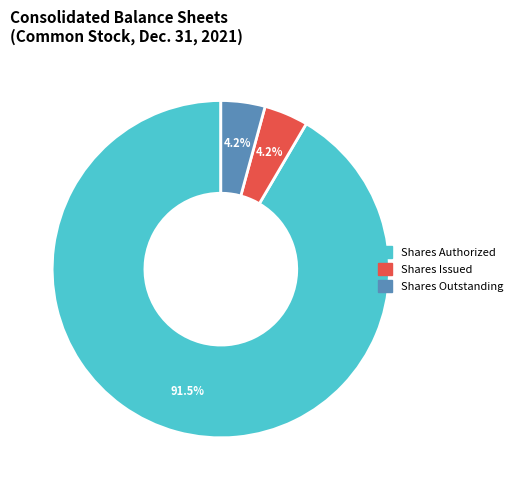

Which category has the biggest portion of the pie?

Shares Authorized